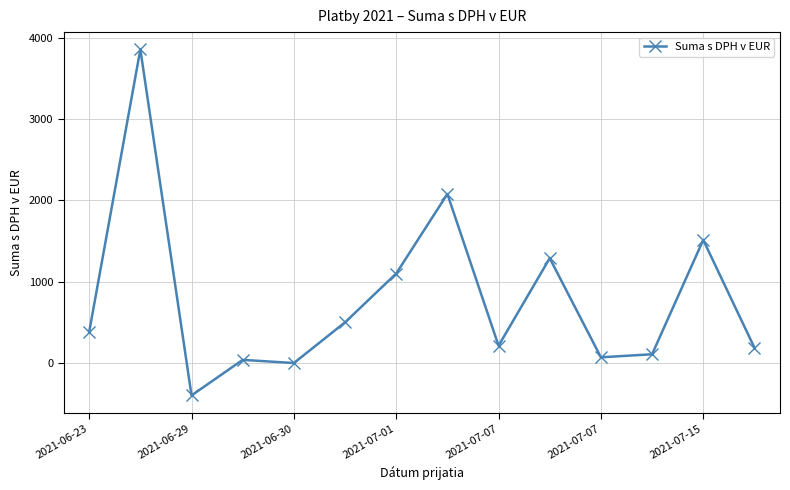

Reading right to left, extract all data points from this chart.

189.1	1513.3	107.8	70.4	1288.6	213.1	2078.1	1100.2	500.0	0.0	38.9	-398.2	3855.1	382.7